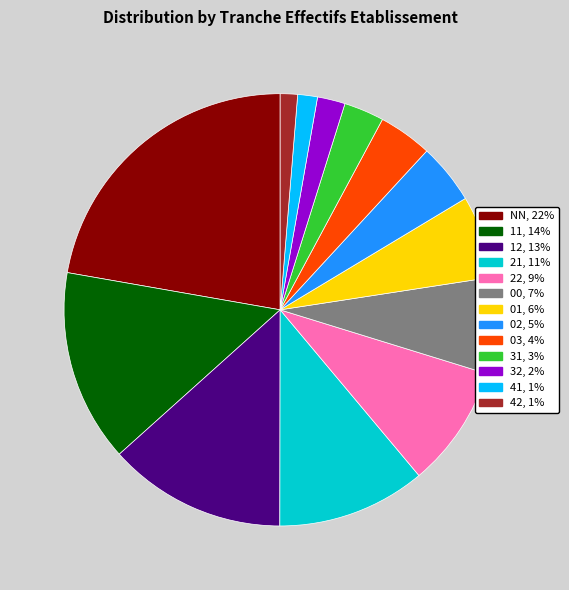

Is there any slice that represents more than half of the pie?

No